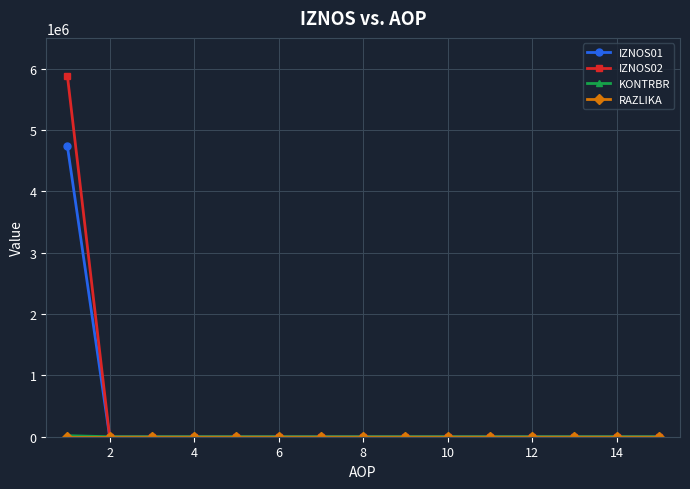

How many lines are shown in the chart?

4